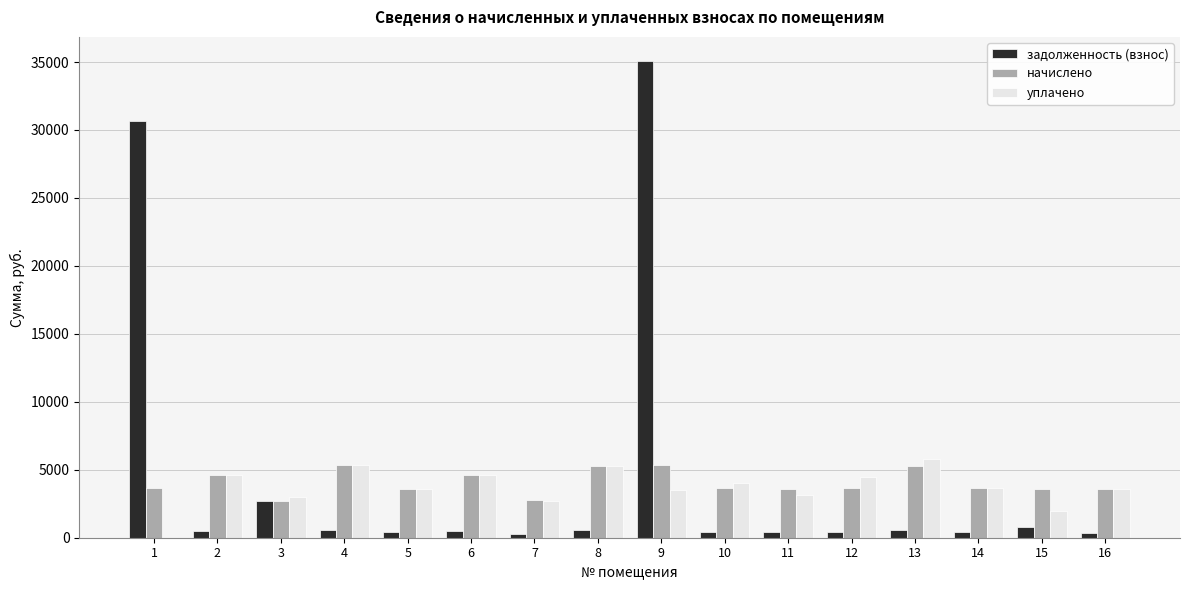

How many groups of bars are there?

16